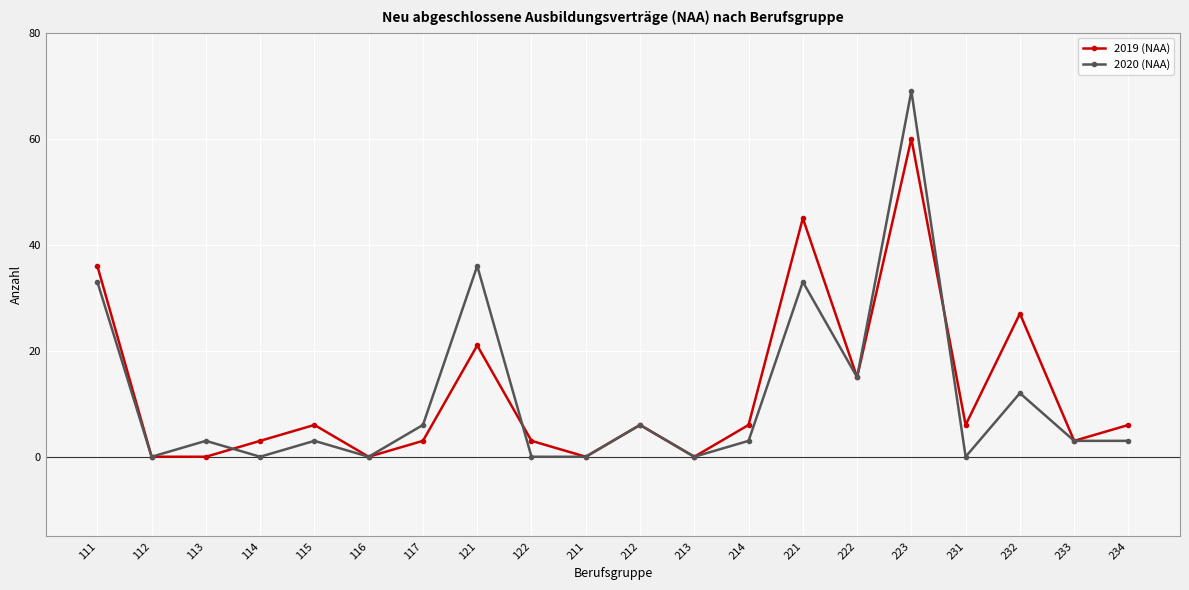

What are all the series names shown in the legend?

2019 (NAA), 2020 (NAA)